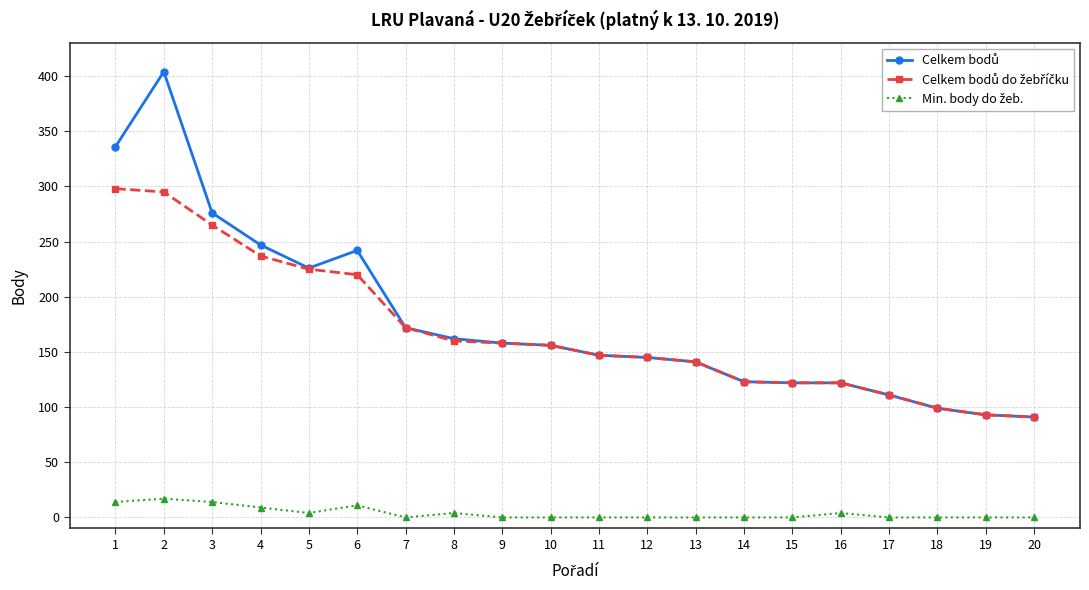

How many series are shown in this chart?

3